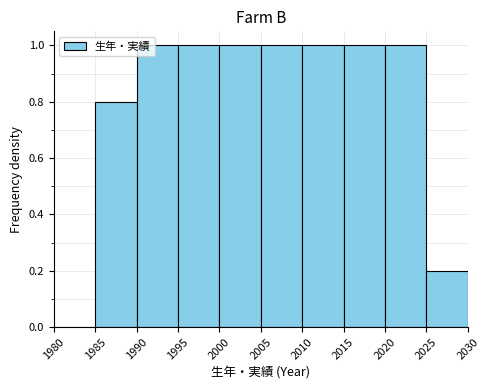

Reading left to right, transcribe this chart: for each bar, give the range it covers on the x-axis and its height. The values are not printed on the chart, so give them approximately, as read against the axis.

1980 to 1985: 0
1985 to 1990: 0.8
1990 to 1995: 1.0
1995 to 2000: 1.0
2000 to 2005: 1.0
2005 to 2010: 1.0
2010 to 2015: 1.0
2015 to 2020: 1.0
2020 to 2025: 1.0
2025 to 2030: 0.2